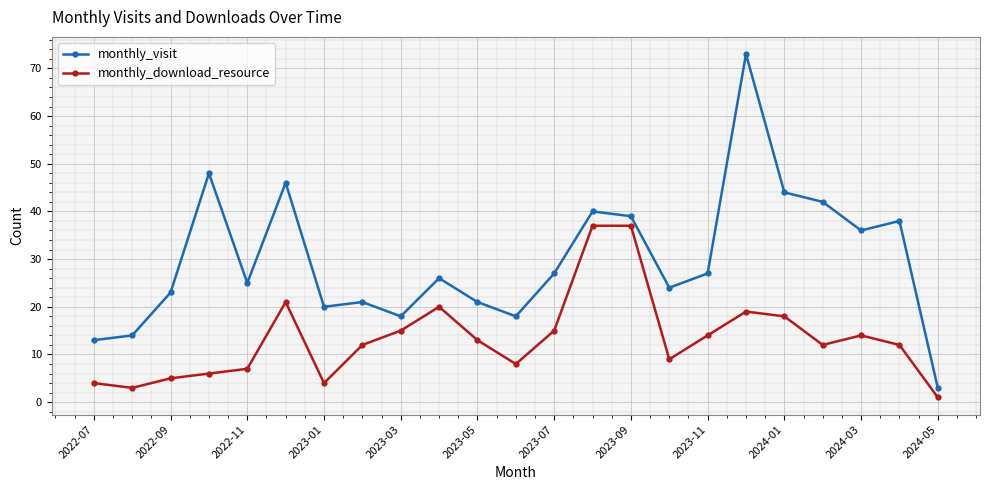

True or false: monthly_download_resource and monthly_visit intersect in this chart.

False